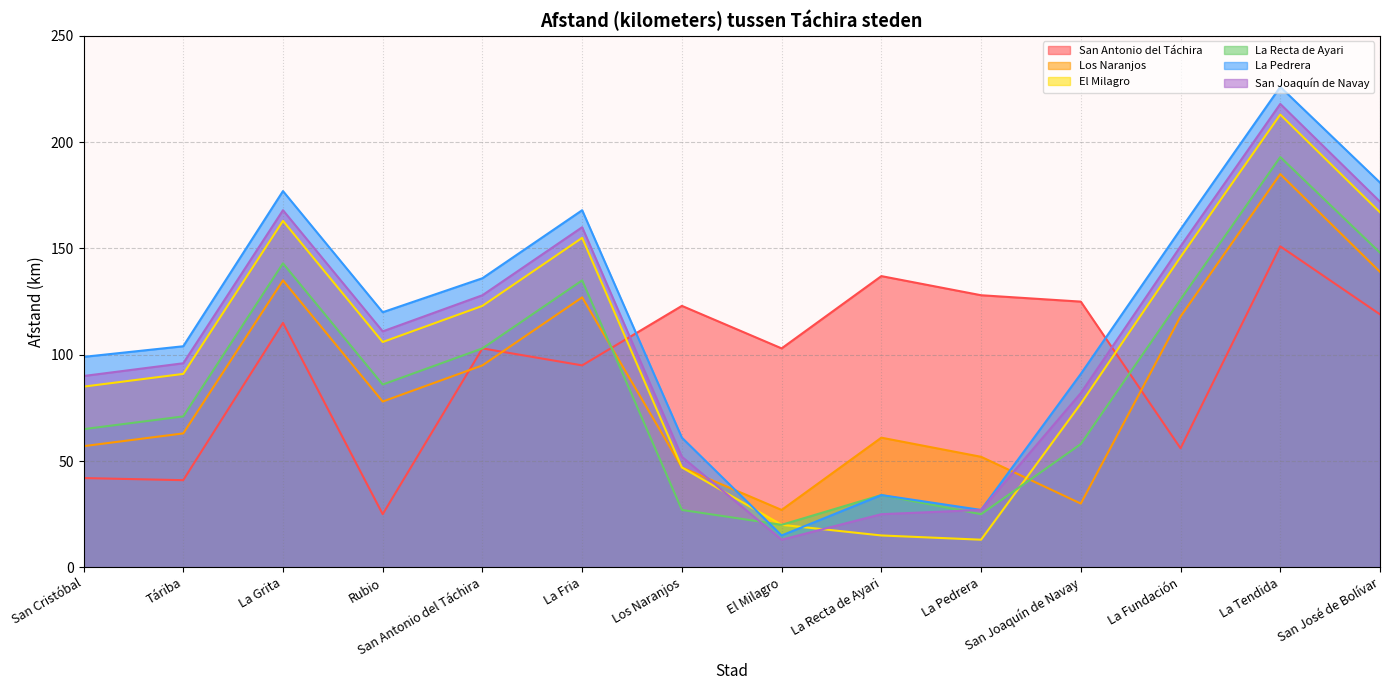

At which label does San Antonio del Táchira first exceed 115?

Los Naranjos